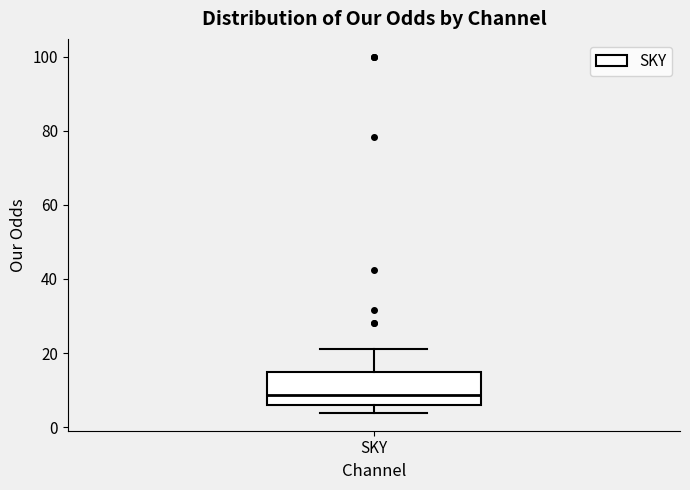

Where does the median line of the box for SKY sit on the y-axis? The values are not printed on the chart, so give them approximately, as read against the axis.

8